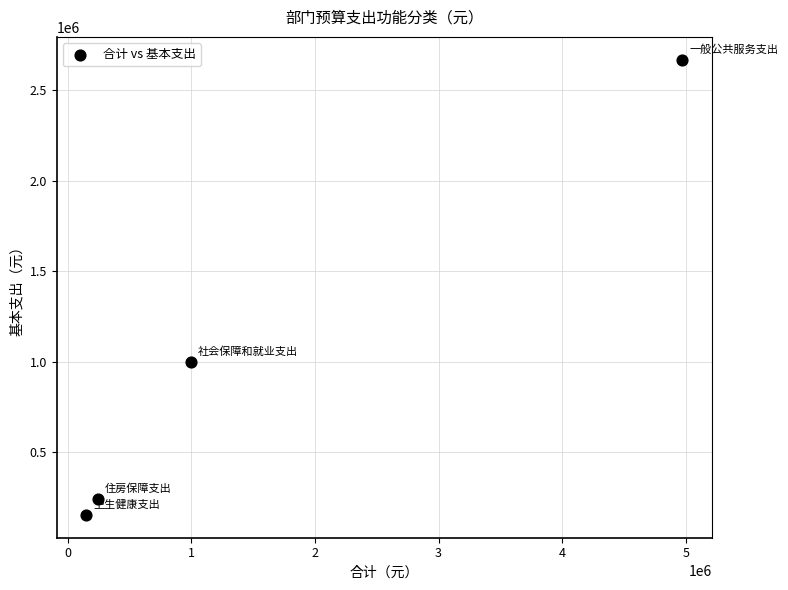

What is the average X value?

1590853.0